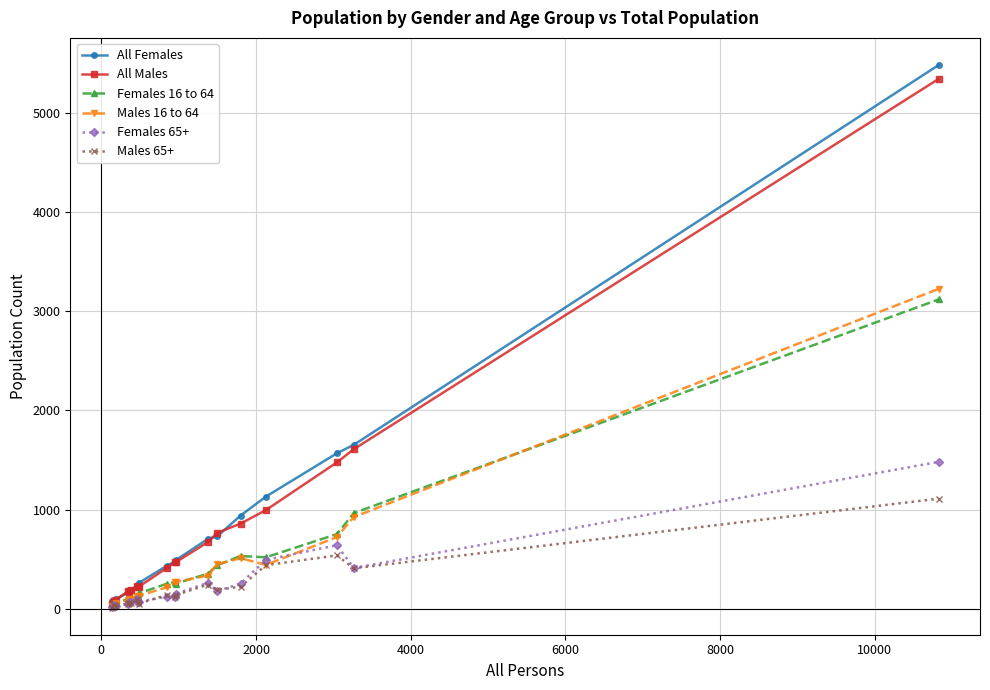

What is the maximum value for All Males?

5342